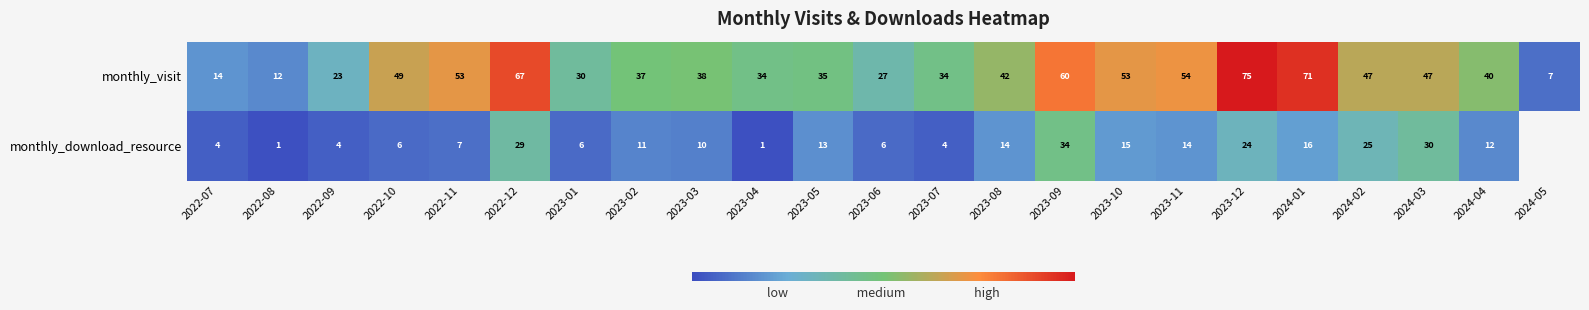

What is the difference between the monthly_download_resource values at 2023-03 and 2022-09?

6